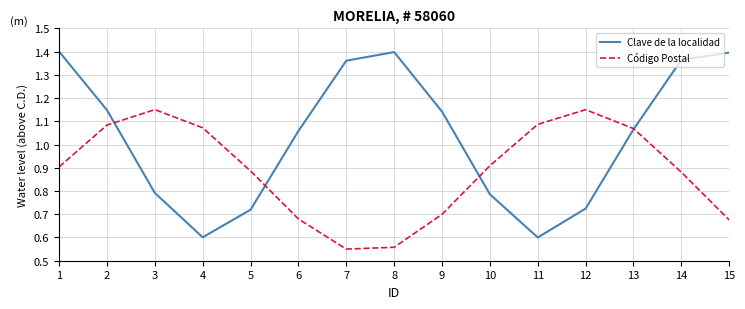

Which series changed the most between 4 and 9?

Clave de la localidad